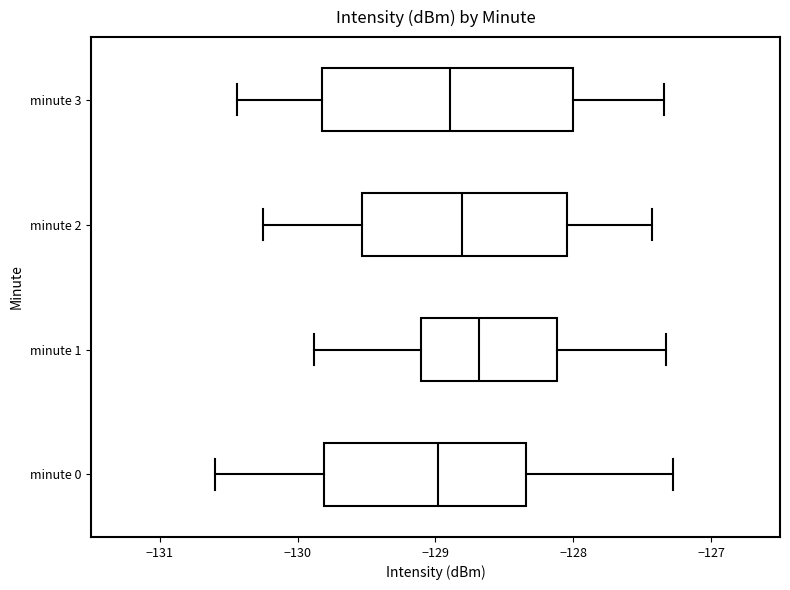

Reading bottom to top, read every box against the x-axis: the position of its median line, the range the box covers, and the ends of its whiskers. The values are not printed on the chart, so give them approximately, as read against the axis.

minute 0: median -129.0, box -129.8 to -128.3, whiskers -130.6 to -127.3
minute 1: median -128.7, box -129.1 to -128.1, whiskers -129.9 to -127.3
minute 2: median -128.8, box -129.5 to -128.0, whiskers -130.2 to -127.4
minute 3: median -128.9, box -129.8 to -128.0, whiskers -130.4 to -127.3